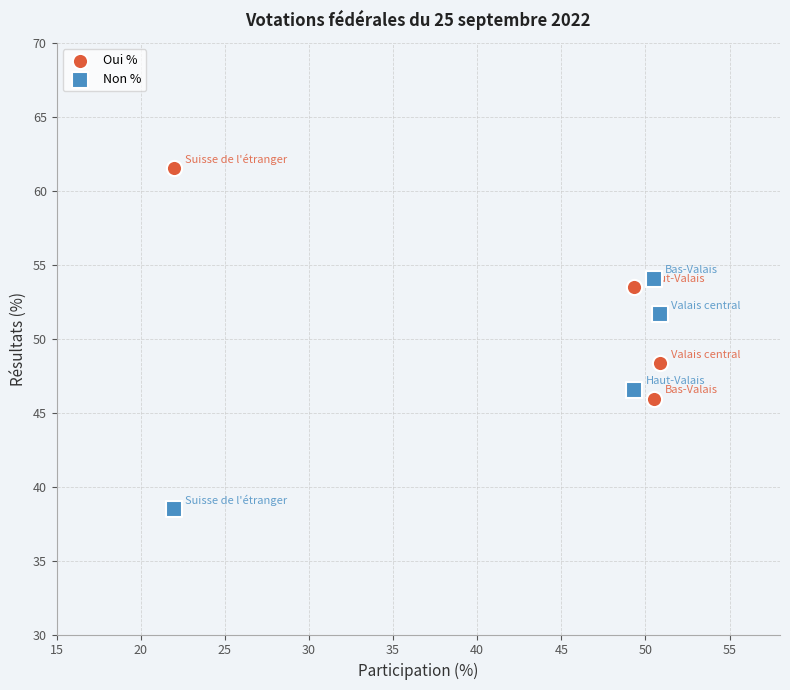

What are all the series names shown in the legend?

Oui %, Non %